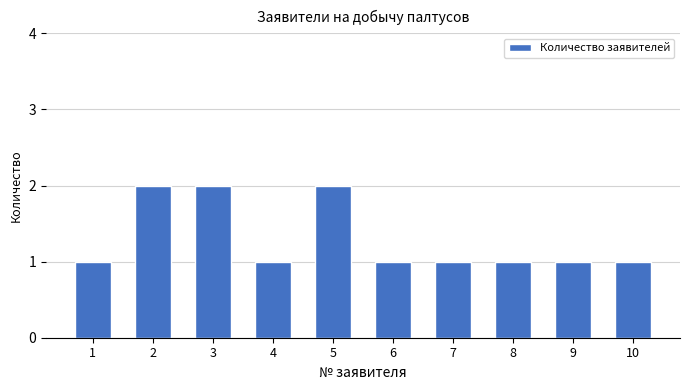

What is the minimum value shown in the chart?

1